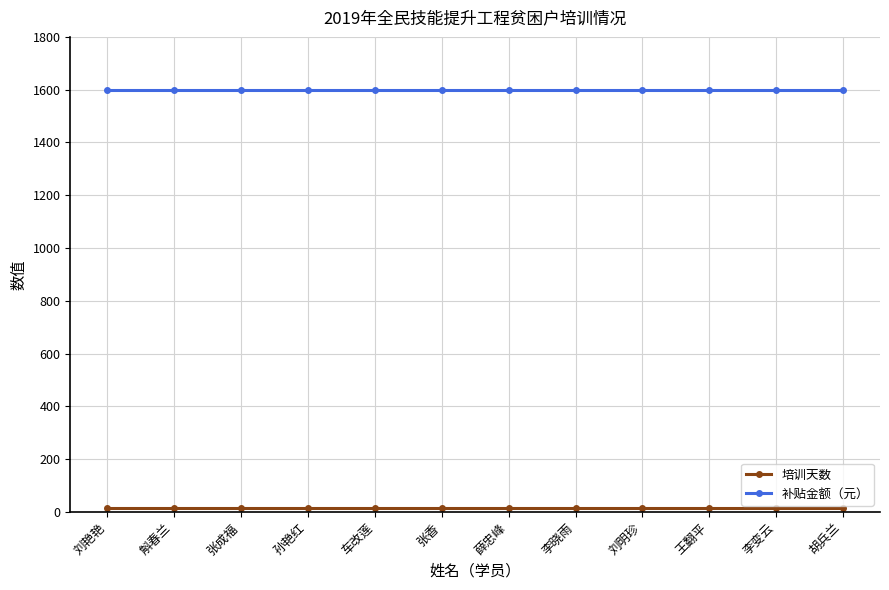

True or false: 补贴金额（元） has a value of 2158 at 张香.

False